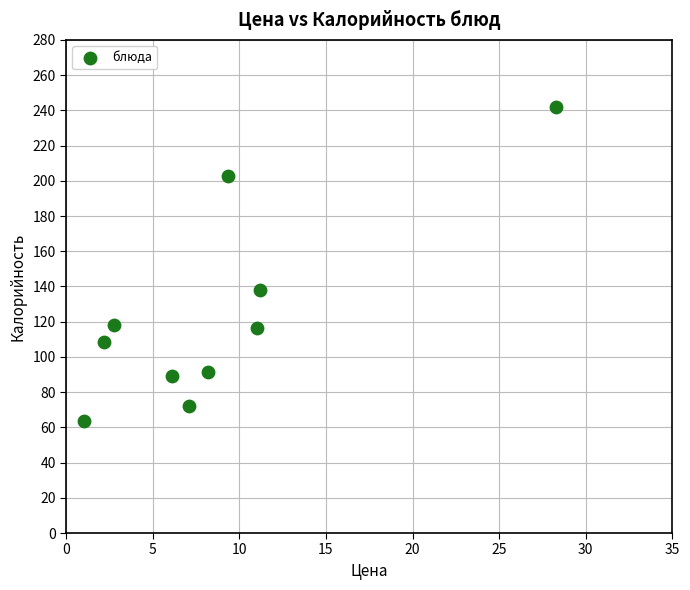

What Y value in the scatter plot is closest to 152?

138.0